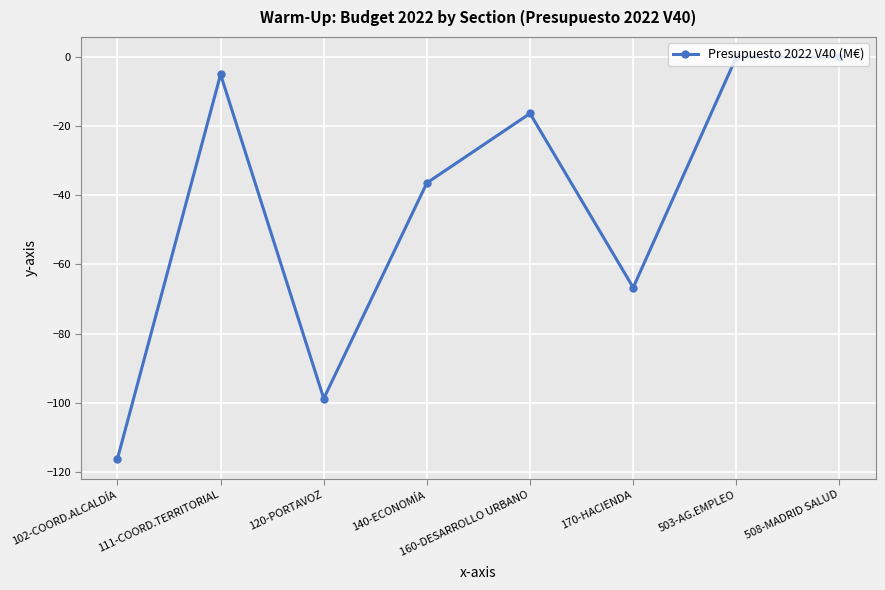

True or false: the data shows -98.8 at 120-PORTAVOZ.

True